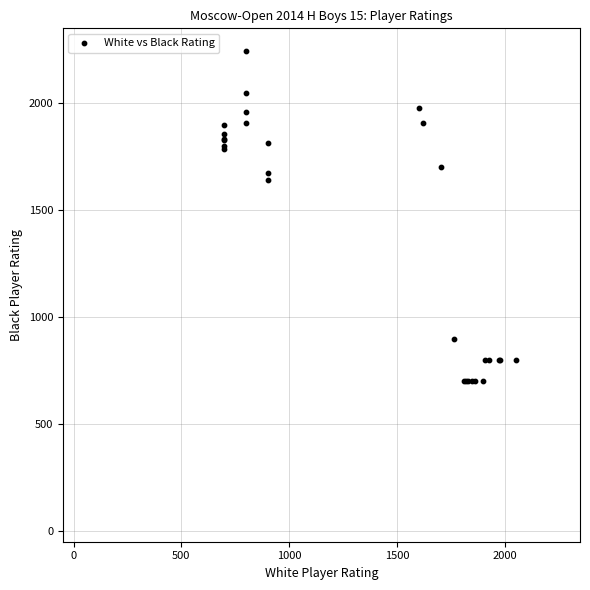

What Y value in the scatter plot is closest to 1472?

1640